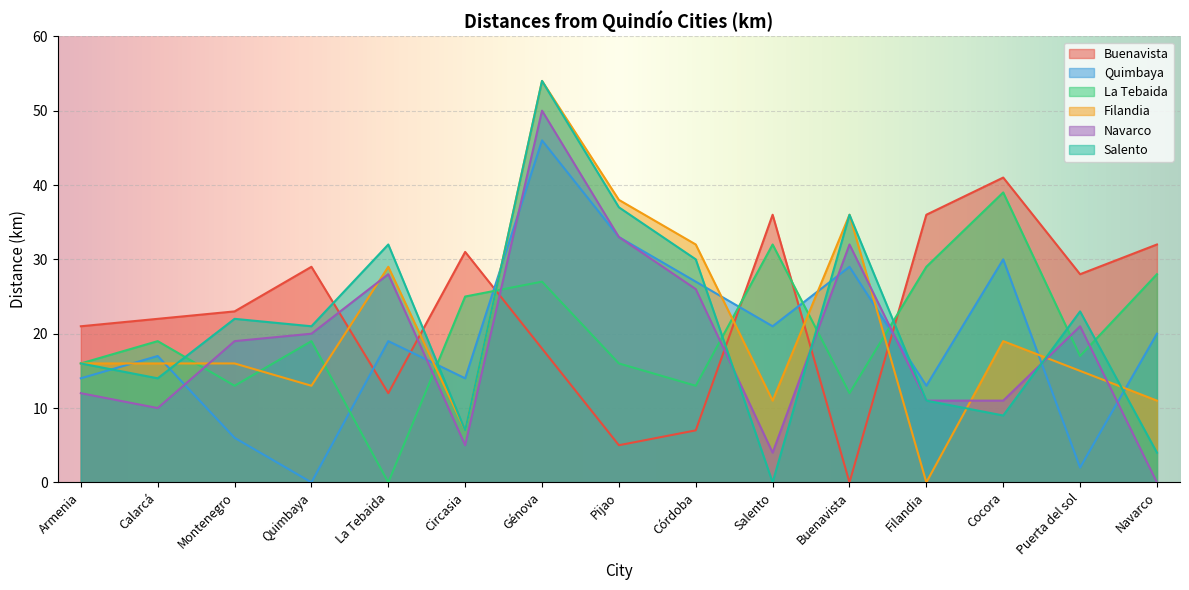

What is the label of the 11th point from the right?

La Tebaida